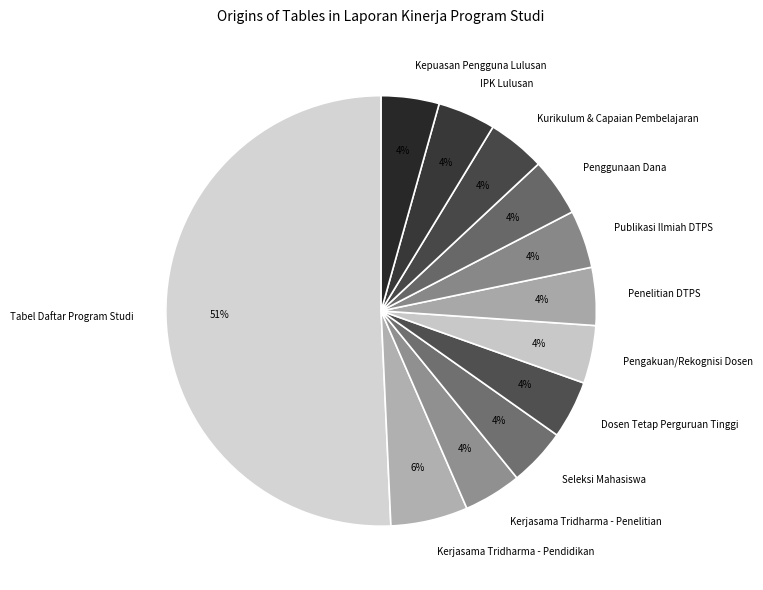

What is the majority slice?

Tabel Daftar Program Studi